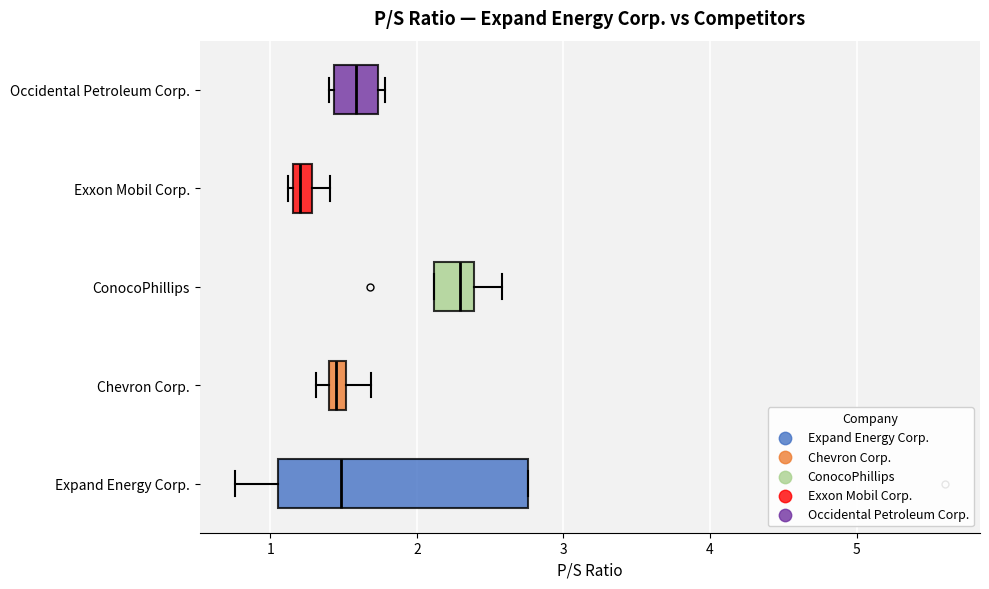

Which box's median line is the furthest to the left?

Exxon Mobil Corp.